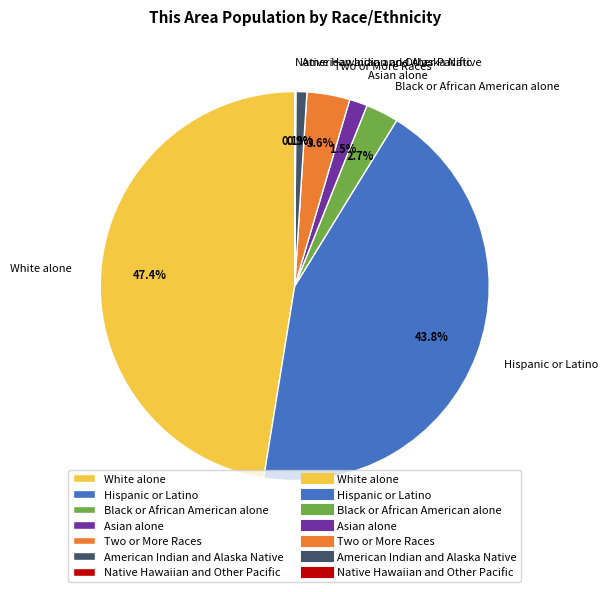

To the nearest percent, what is the difference between the largest and smallest slice percentages?

47%